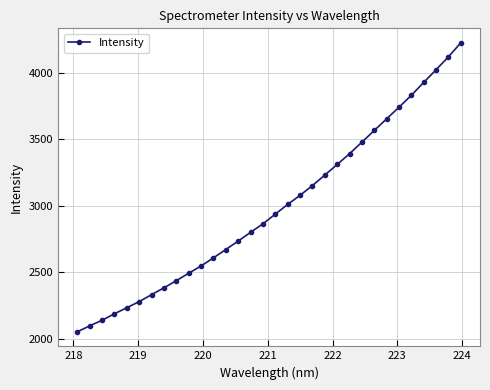

What is the difference between the maximum and minimum values?

2176.3